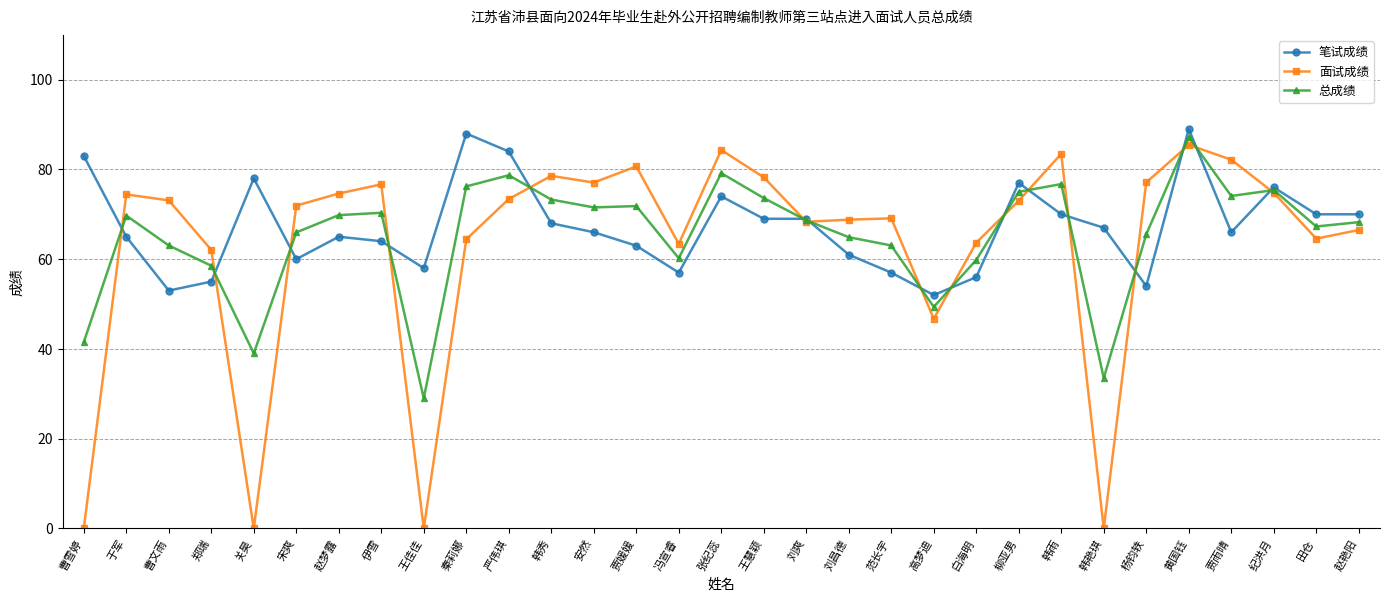

What is the difference between the maximum and minimum values in the 面试成绩 series?

85.5